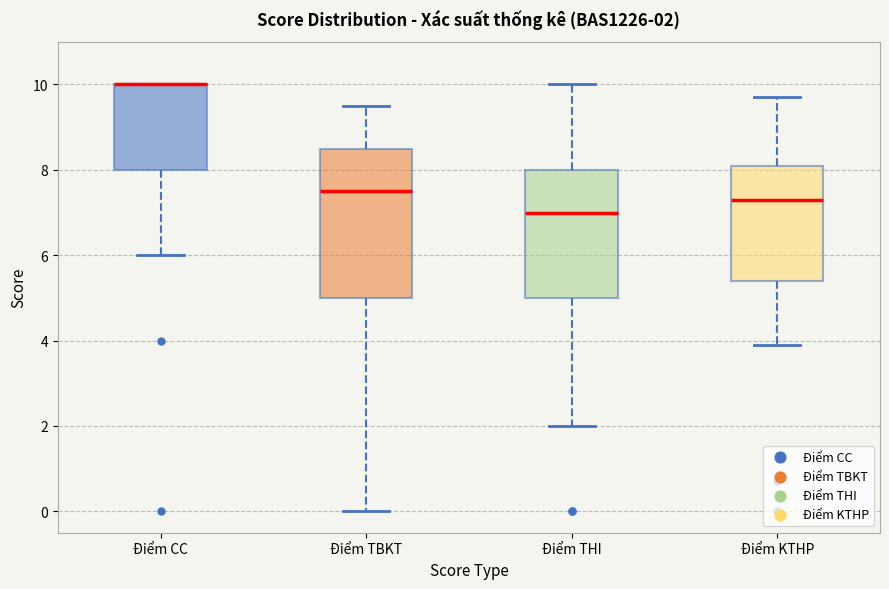

Comparing the boxes themselves (not the whiskers), which one is the tallest?

Điểm TBKT